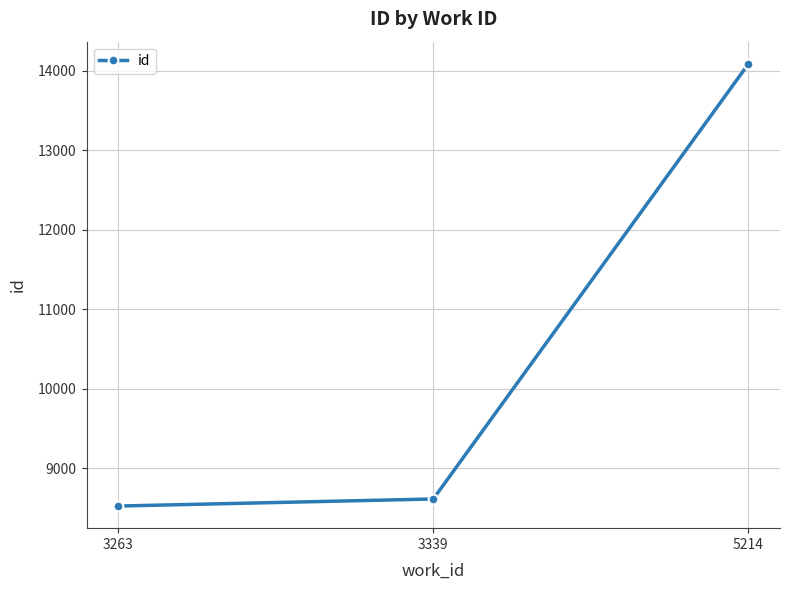

True or false: the data shows 8610.0 at 3339.

True